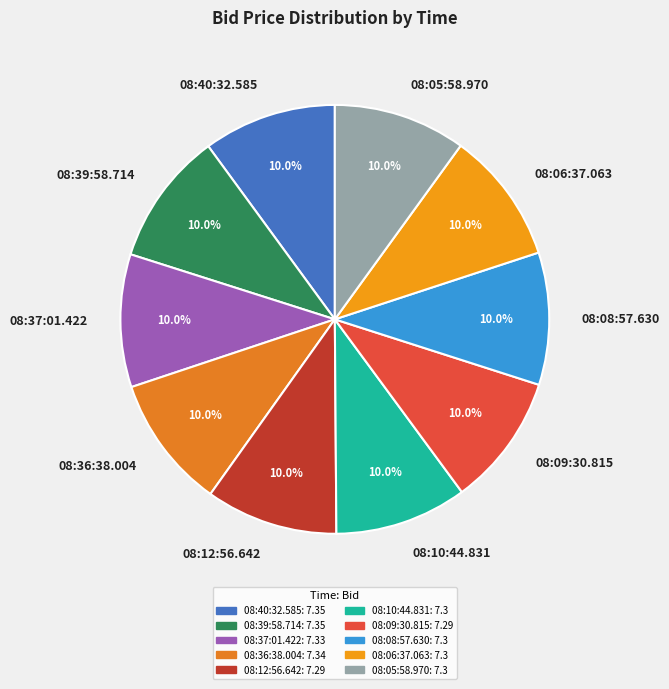

Is 08:12:56.642 the majority of the pie?

No